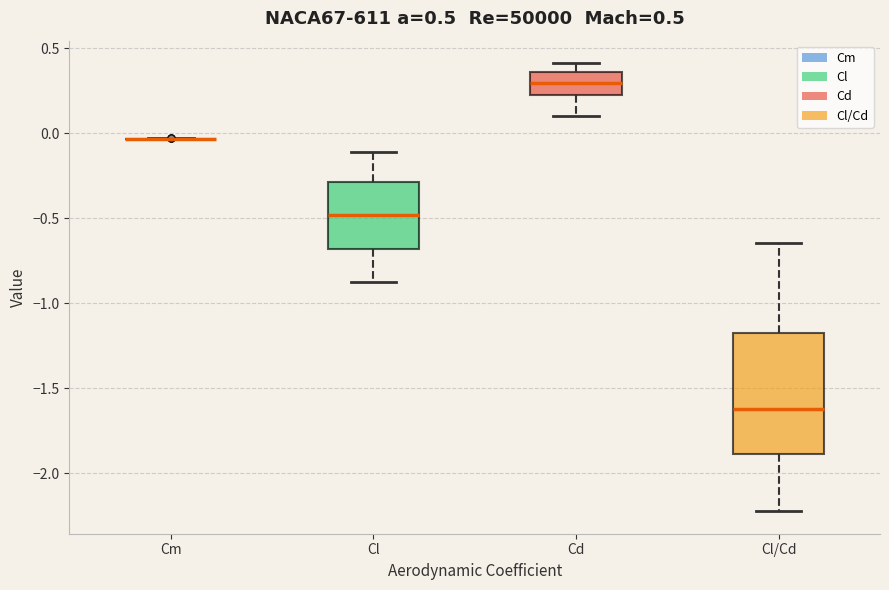

Which box is the tallest, from its lower edge to its upper edge?

Cl/Cd